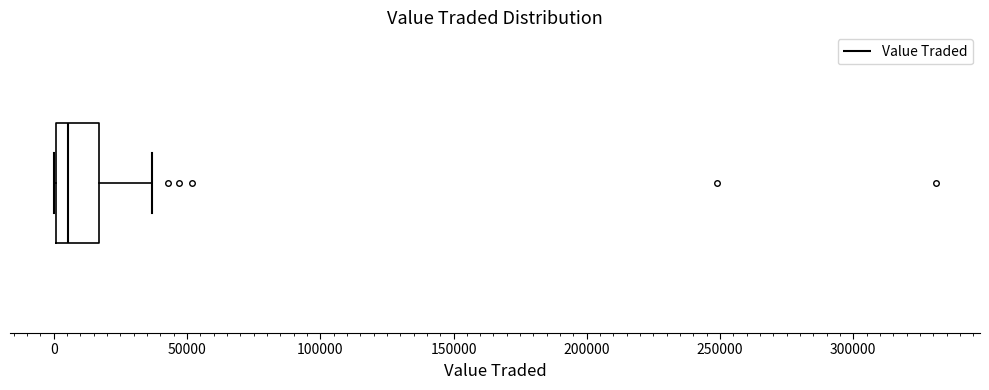

Transcribe this box plot: give where the median line is, the range the box spans, and where the two whiskers end, as read against the x-axis. The values are not printed on the chart, so give them approximately, as read against the axis.

median 5000, box 0 to 15000, whiskers 0 to 35000